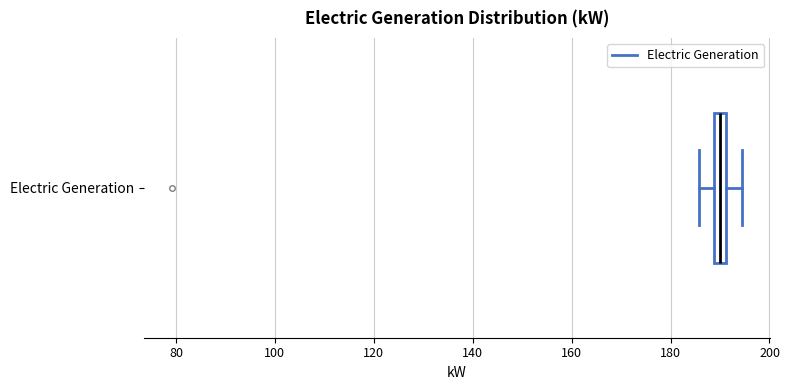

Where does the left whisker of the box for Electric Generation end on the x-axis? The values are not printed on the chart, so give them approximately, as read against the axis.

186